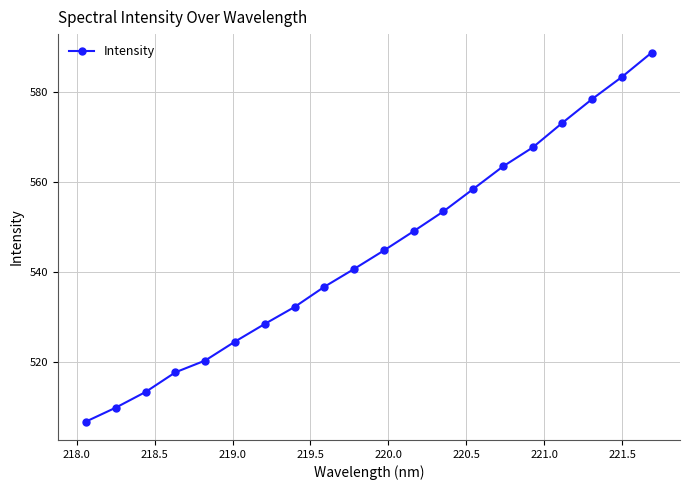

How many categories are shown in the chart?

20